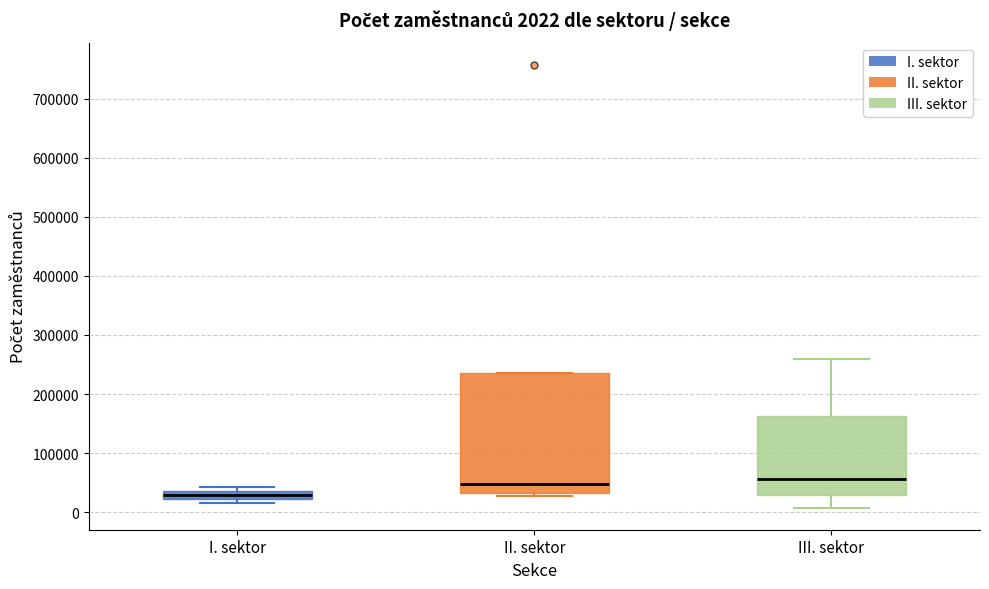

Comparing the boxes themselves (not the whiskers), which one is the tallest?

II. sektor